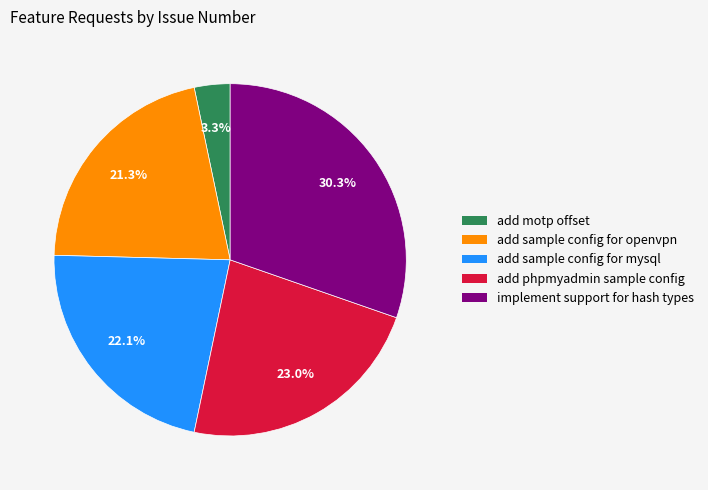

Which category has the biggest portion of the pie?

implement support for hash types